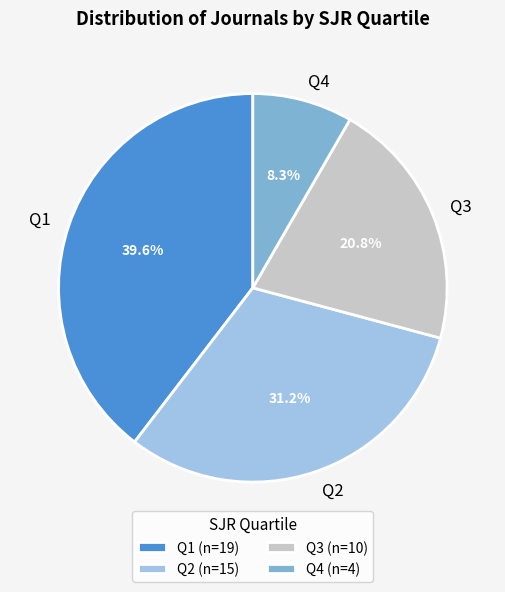

Which category has the smallest portion of the pie?

Q4